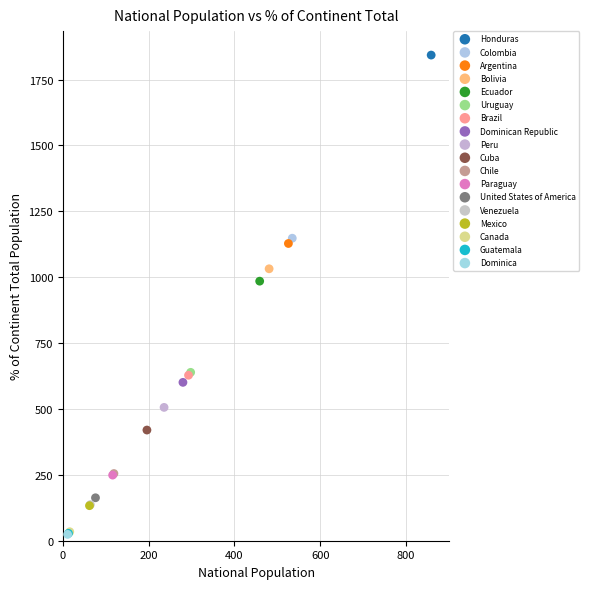

What are all the series names shown in the legend?

Honduras, Colombia, Argentina, Bolivia, Ecuador, Uruguay, Brazil, Dominican Republic, Peru, Cuba, Chile, Paraguay, United States of America, Venezuela, Mexico, Canada, Guatemala, Dominica